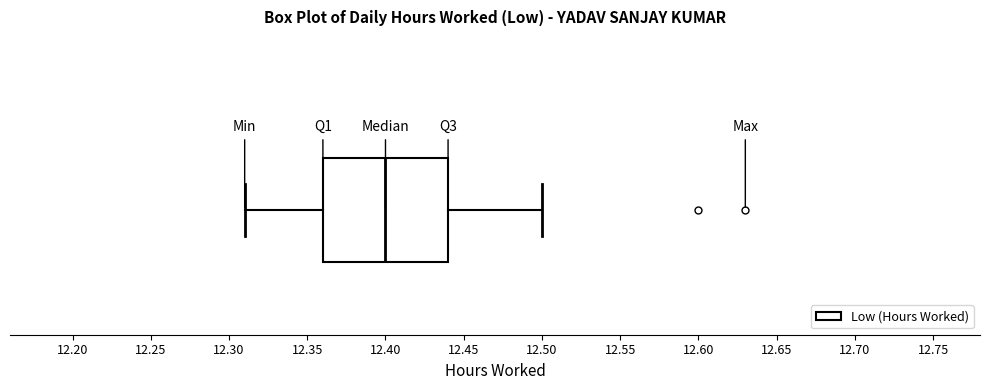

Read this box plot against the x-axis: the position of the median line, the range covered by the box, and the ends of both whiskers. The values are not printed on the chart, so give them approximately, as read against the axis.

median 12.40, box 12.36 to 12.44, whiskers 12.31 to 12.50